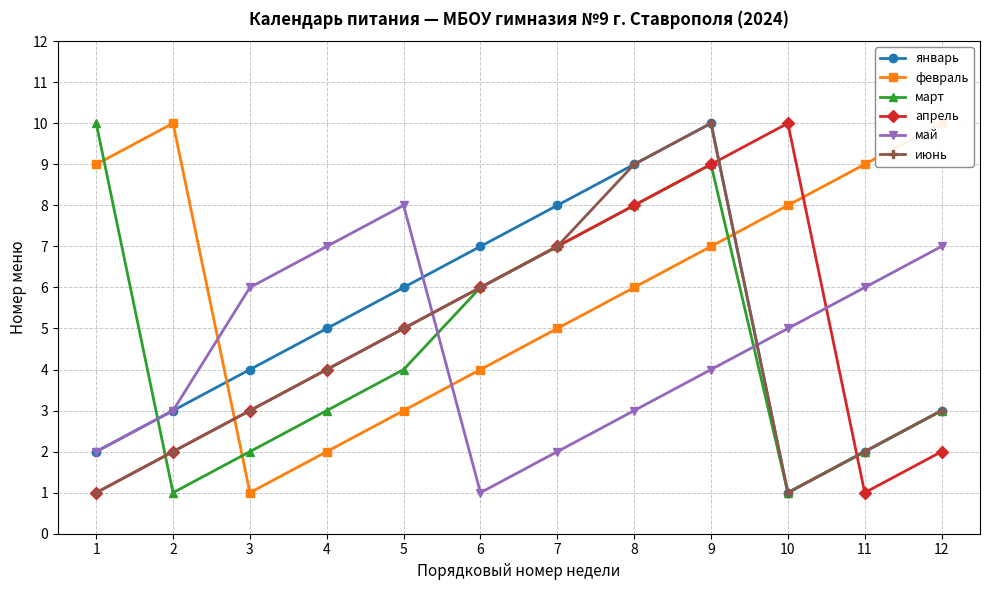

True or false: май has more than 1 points higher than both neighbors.

False